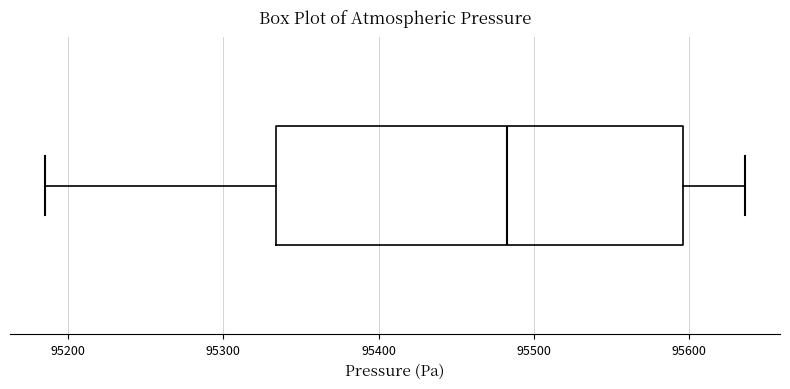

Read this box plot against the x-axis: the position of the median line, the range covered by the box, and the ends of both whiskers. The values are not printed on the chart, so give them approximately, as read against the axis.

median 95480, box 95330 to 95600, whiskers 95190 to 95640